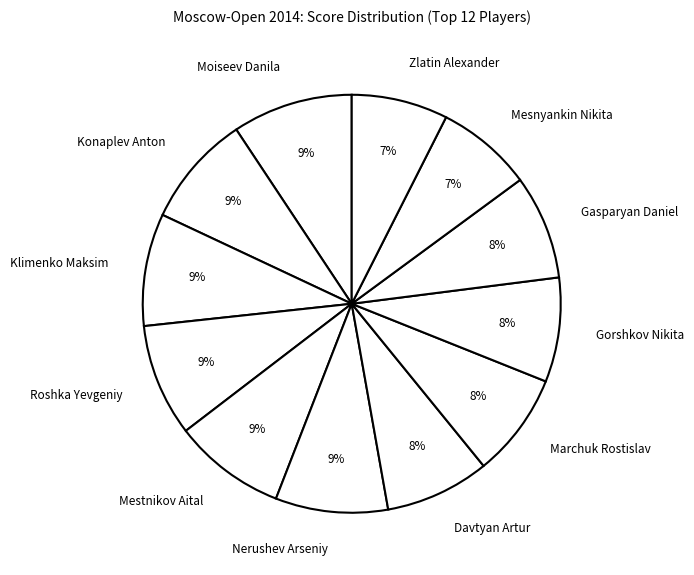

Approximately how many times larger is the value at Mesnyankin Nikita compared to Davtyan Artur?

0.9